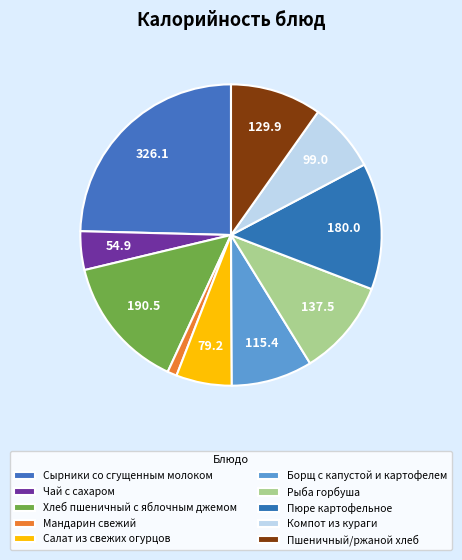

Which category has the smallest portion of the pie?

Мандарин свежий